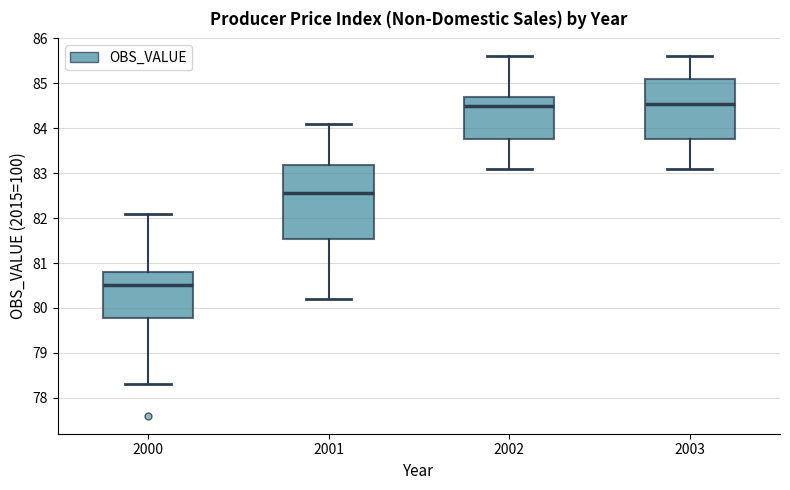

Where does the median line of the box at x = 2001 sit on the y-axis? The values are not printed on the chart, so give them approximately, as read against the axis.

82.6